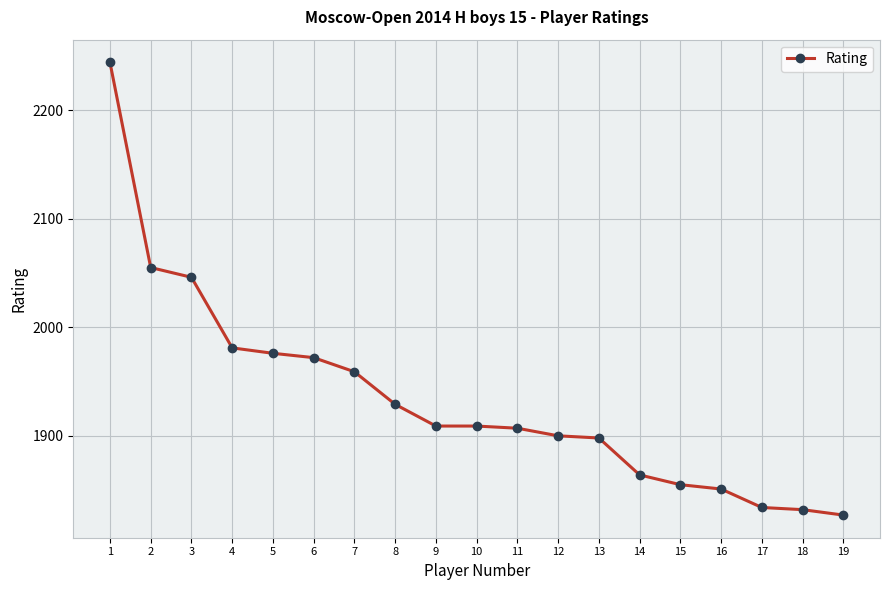

Reading left to right, extract all data points from this chart.

1=2244	2=2055	3=2046	4=1981	5=1976	6=1972	7=1959	8=1929	9=1909	10=1909	11=1907	12=1900	13=1898	14=1864	15=1855	16=1851	17=1834	18=1832	19=1827